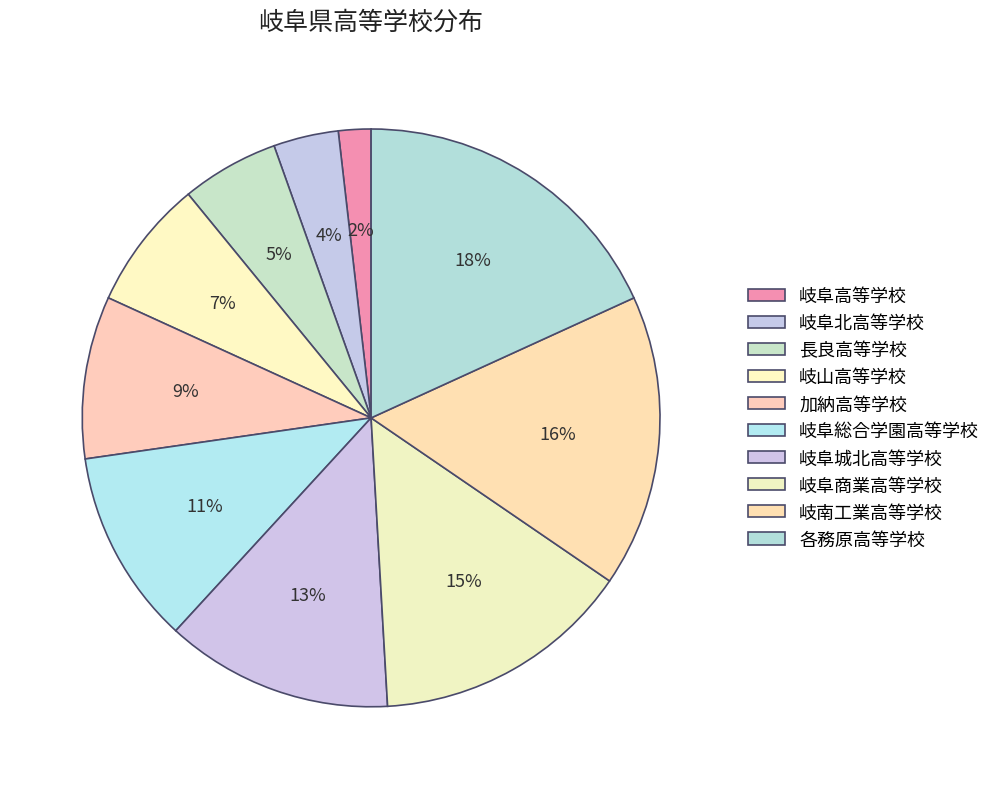

What is the total percentage of 岐阜北高等学校 and 岐阜高等学校?

5.5%